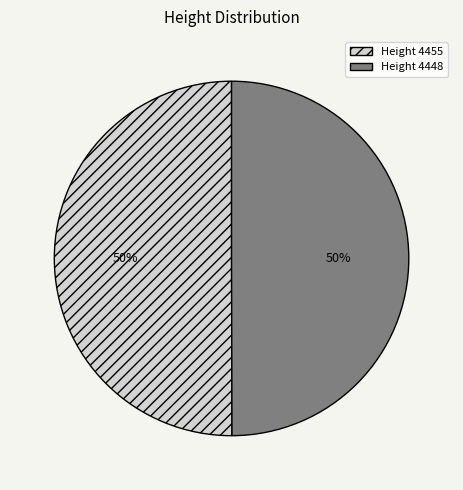

To the nearest percent, what is the average slice percentage?

50%